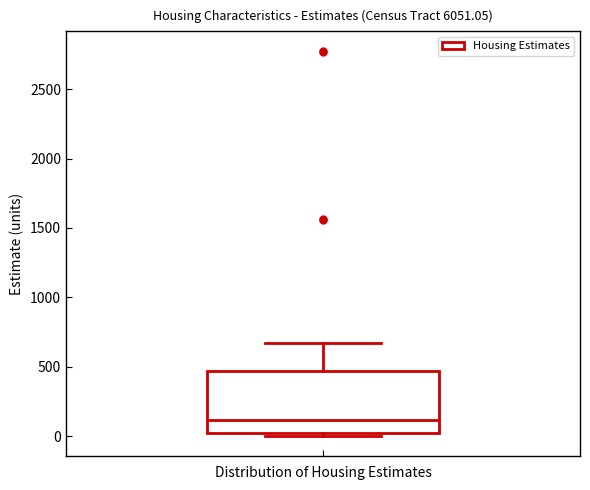

Transcribe this box plot: give where the median line is, the range the box spans, and where the two whiskers end, as read against the y-axis. The values are not printed on the chart, so give them approximately, as read against the axis.

median 100, box 0 to 450, whiskers 0 (just below the box's lower edge) to 650